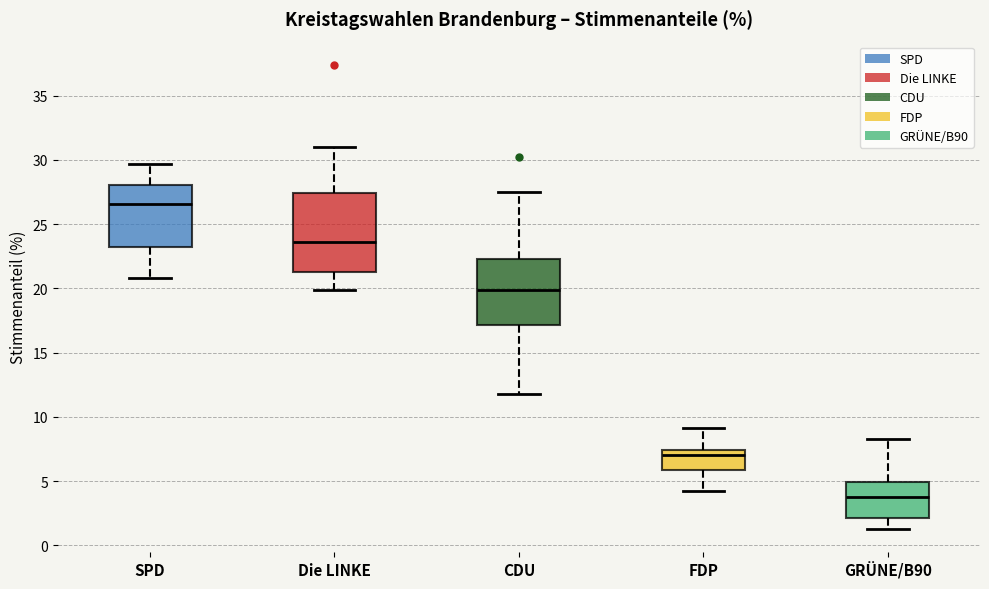

Reading left to right, transcribe this box plot: for each box, give where its median line is, the range the box spans, and where its two whiskers end, as read against the y-axis. The values are not printed on the chart, so give them approximately, as read against the axis.

SPD: median 26.5, box 23.0 to 28.0, whiskers 21.0 to 29.5
Die LINKE: median 23.5, box 21.5 to 27.5, whiskers 20.0 to 31.0
CDU: median 20.0, box 17.0 to 22.5, whiskers 12.0 to 27.5
FDP: median 7.0, box 6.0 to 7.5, whiskers 4.0 to 9.0
GRÜNE/B90: median 4.0, box 2.0 to 5.0, whiskers 1.5 to 8.5